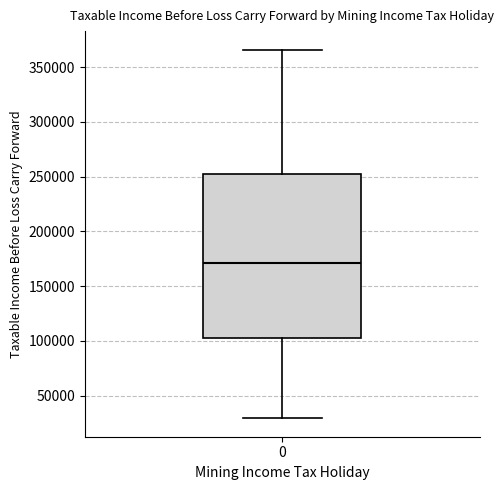

Read this box plot against the y-axis: the position of the median line, the range covered by the box, and the ends of both whiskers. The values are not printed on the chart, so give them approximately, as read against the axis.

median 170000, box 100000 to 255000, whiskers 30000 to 365000